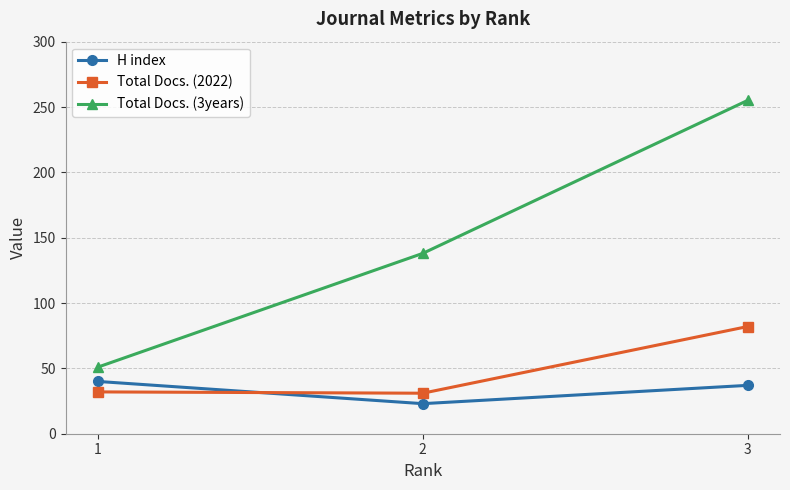

List the labels in order of H index value, largest first.

1, 3, 2